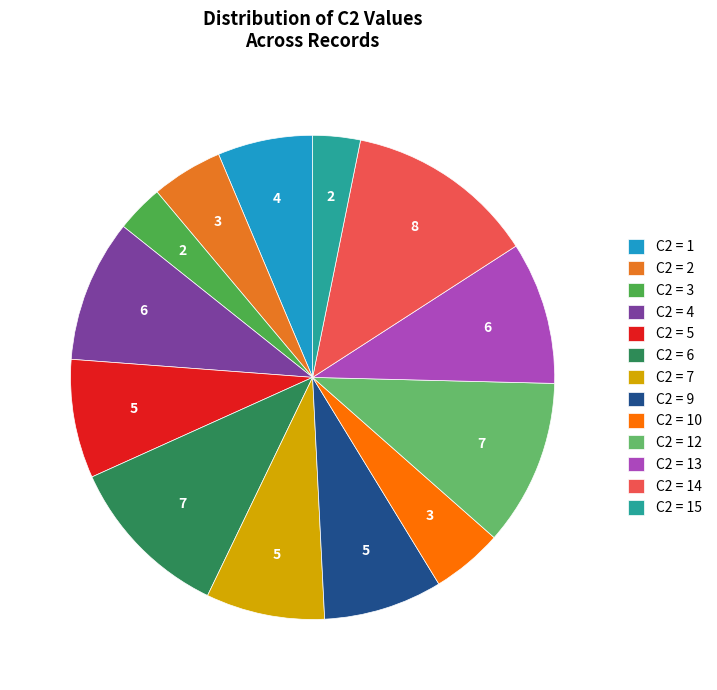

Is there any slice that represents more than half of the pie?

No